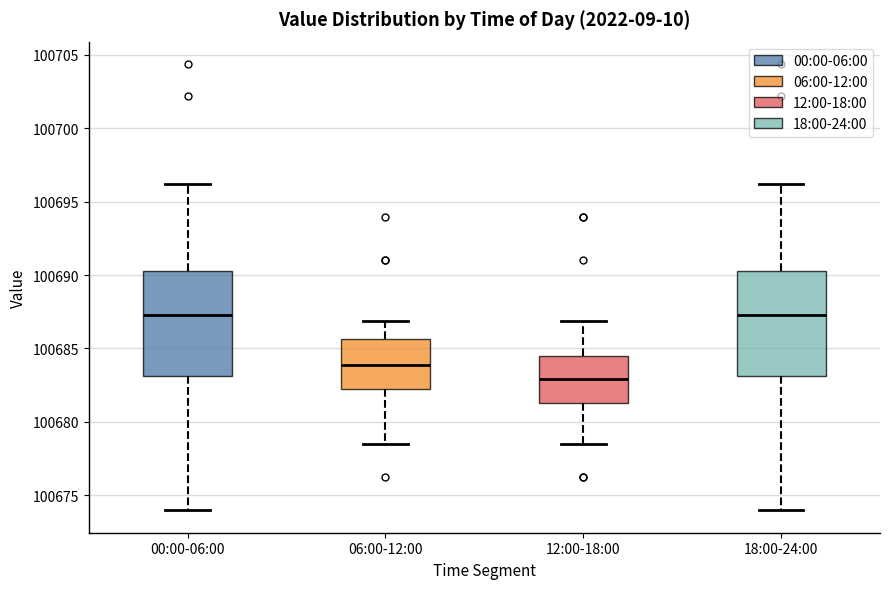

Where does the lower whisker of the box for 18:00-24:00 end on the y-axis? The values are not printed on the chart, so give them approximately, as read against the axis.

100674.0